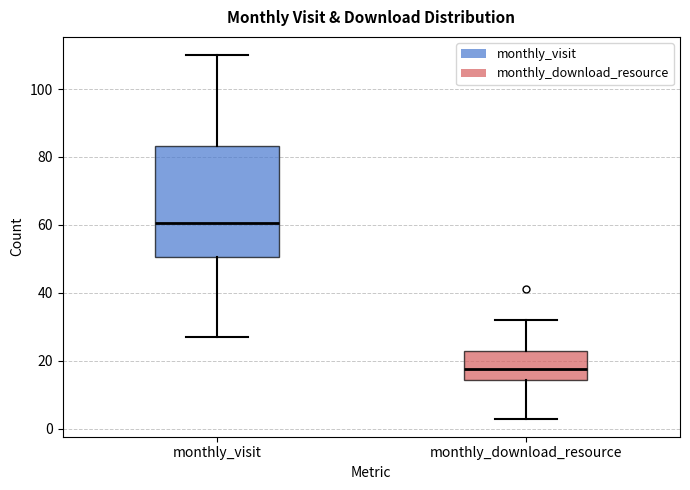

Where does the median line of the box for monthly_visit sit on the y-axis? The values are not printed on the chart, so give them approximately, as read against the axis.

60